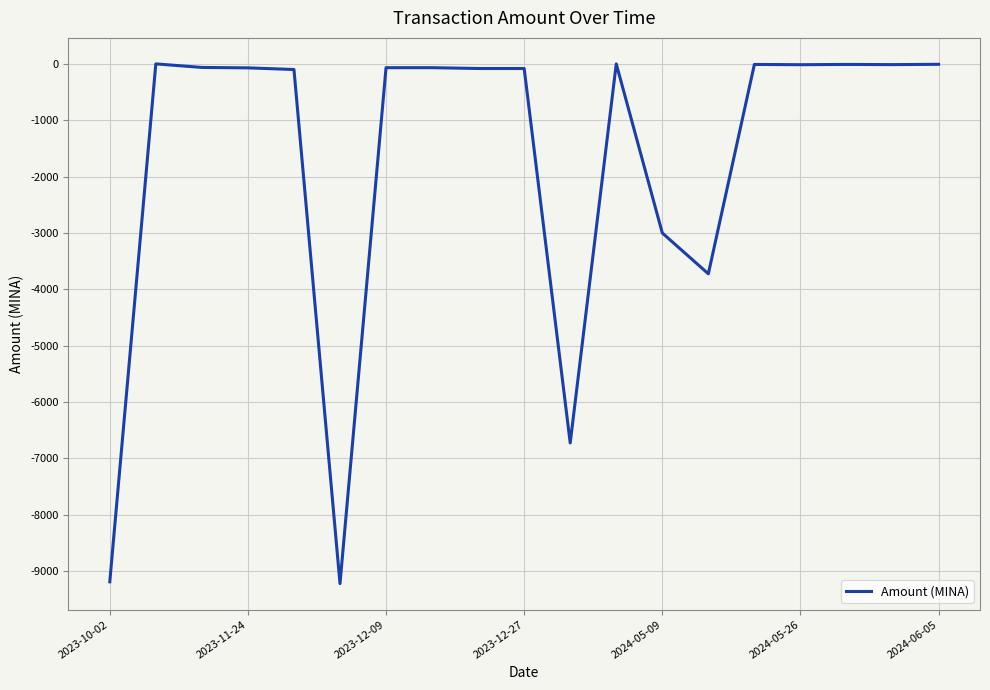

Does the chart display data point markers on the line(s)?

No